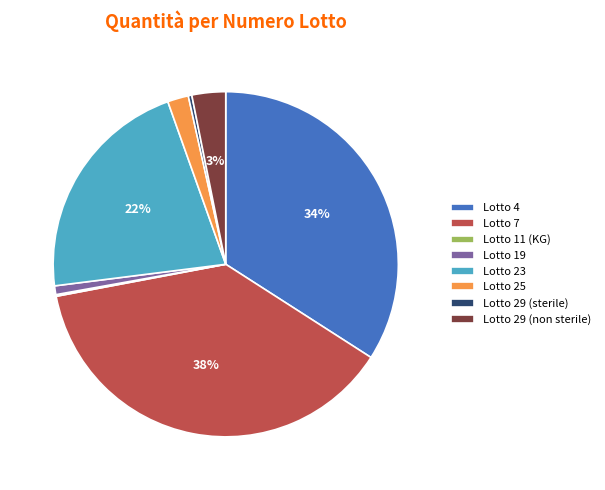

True or false: Lotto 23 accounts for 15% of the total.

False